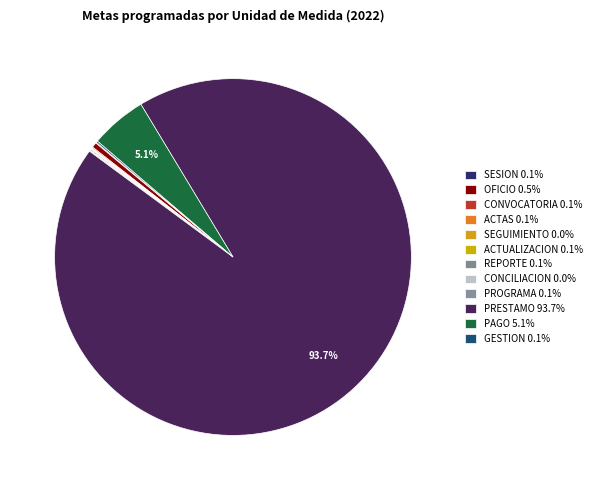

Which has a higher value, OFICIO or PROGRAMA?

OFICIO